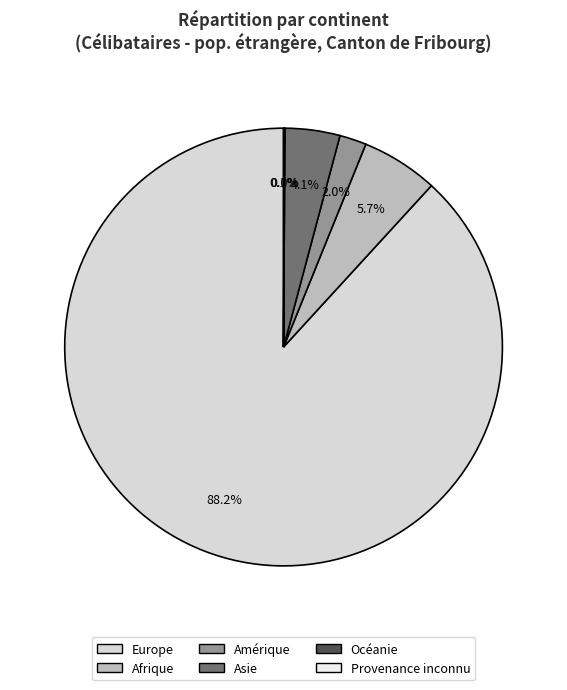

Which has a higher value, Provenance inconnu or Afrique?

Afrique